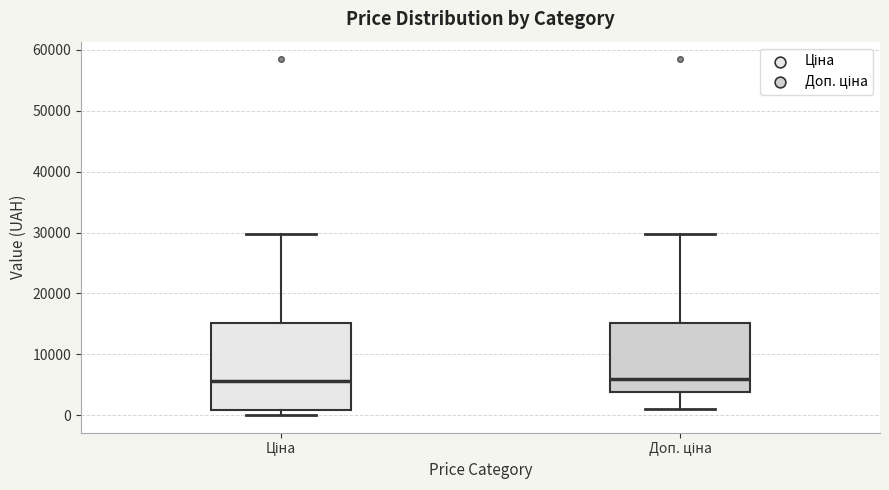

Which box is the tallest, from its lower edge to its upper edge?

Ціна